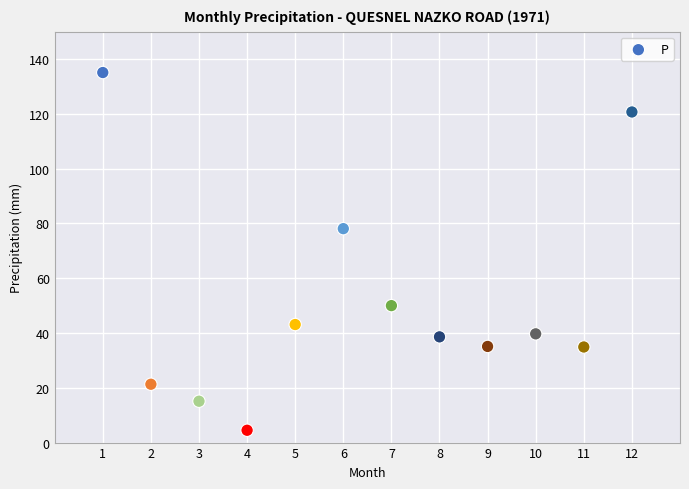

What is the average X value?

6.5